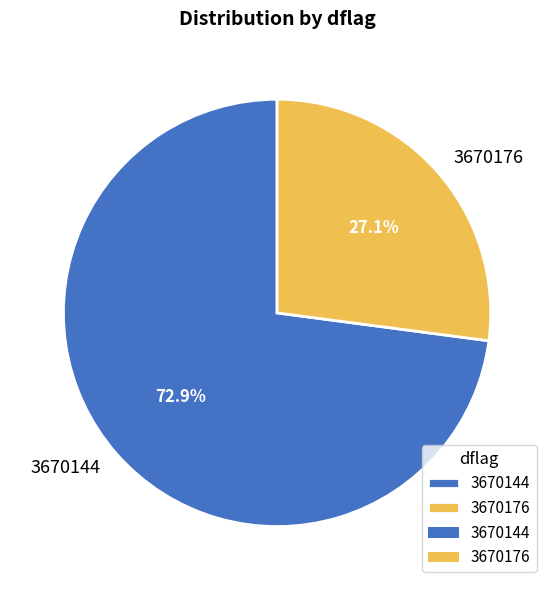

Is the sum of 3670144 and 3670176 greater than half?

Yes